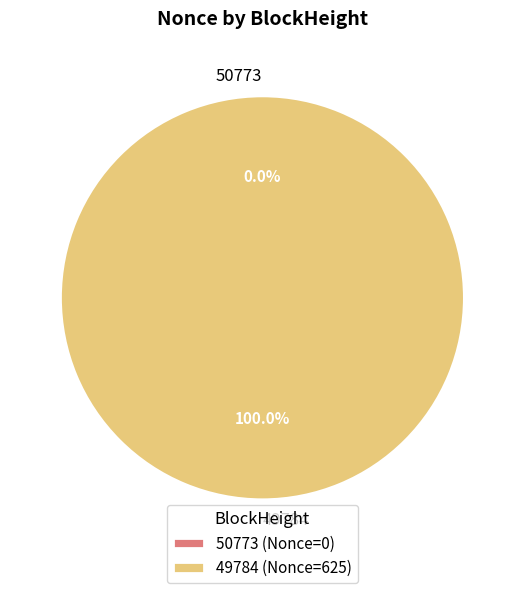

Which slice is the smallest?

50773